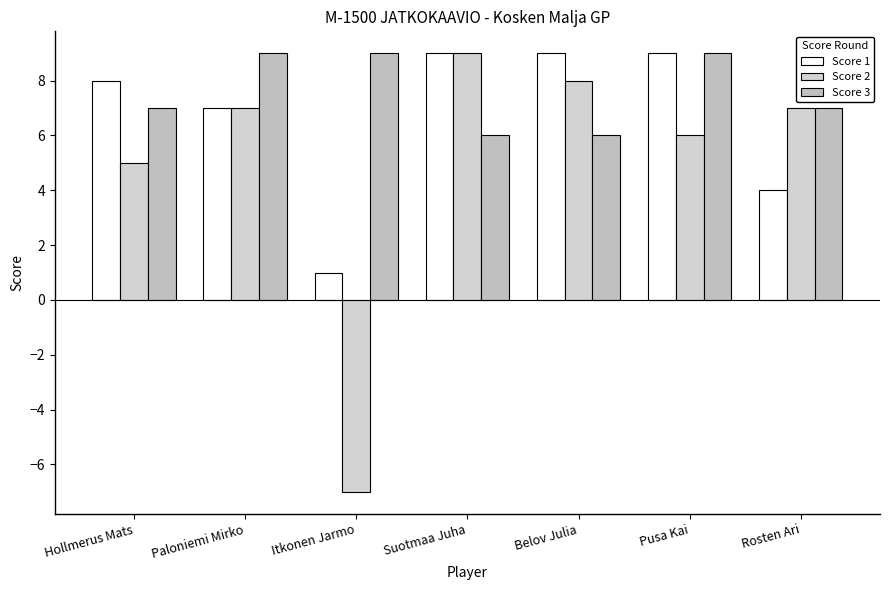

Is it true that Score 1 equals 3 at Paloniemi Mirko?

False